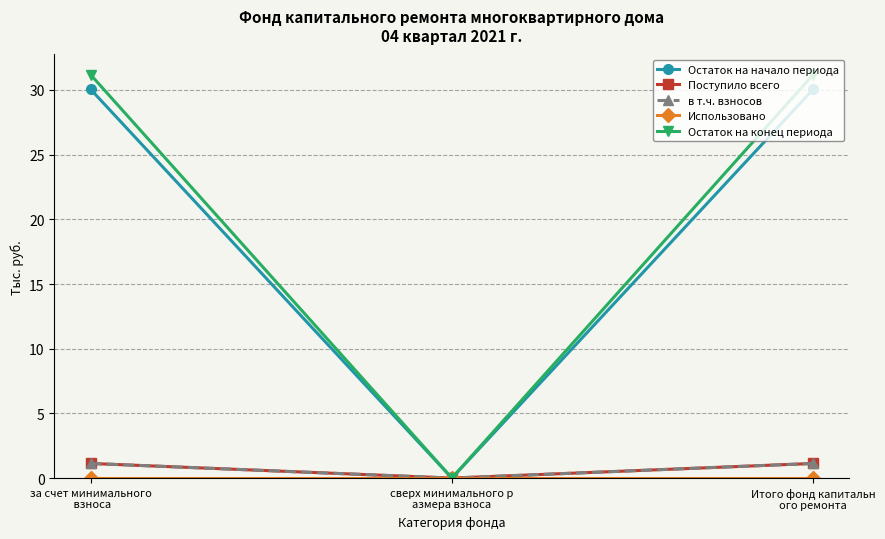

What is the average value of the Остаток на начало периода series?

20.0